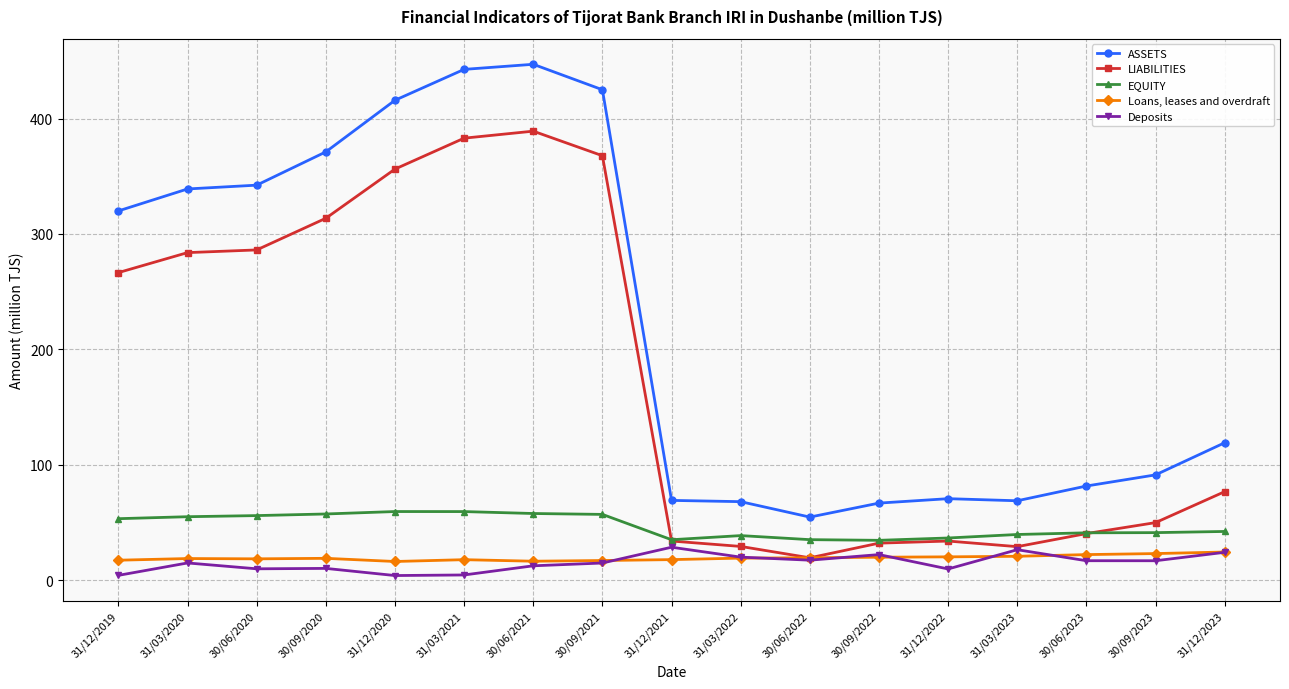

What is the total value across all series at 31/03/2023?

185.3